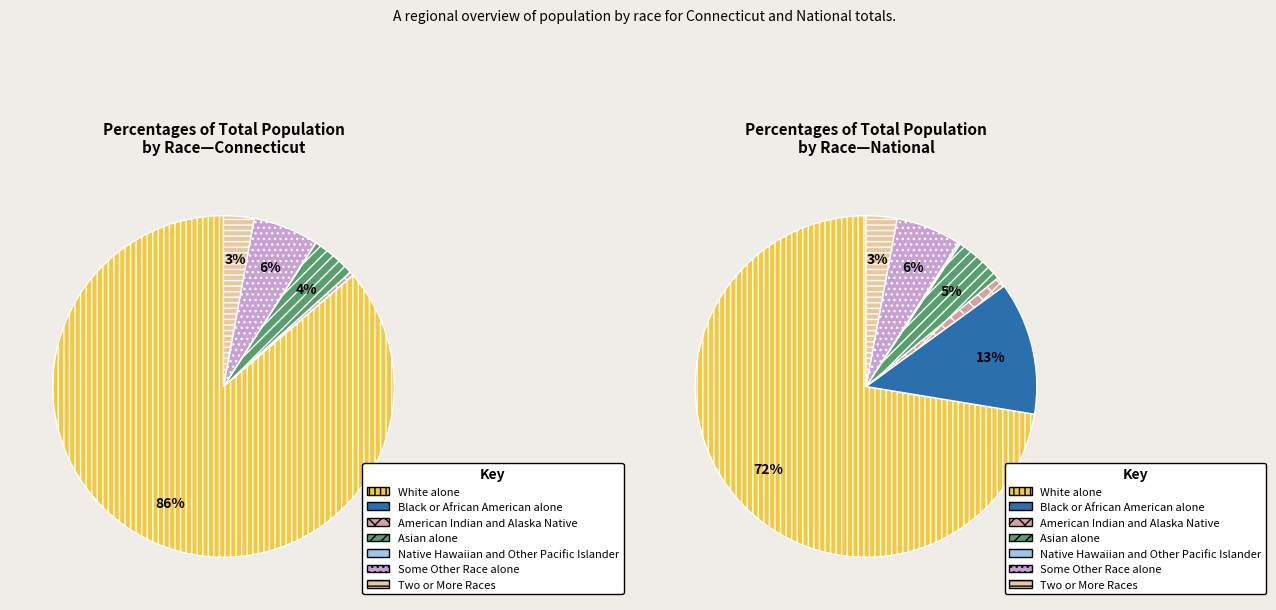

Do Some Other Race alone and American Indian and Alaska Native together represent more than half of the pie?

No